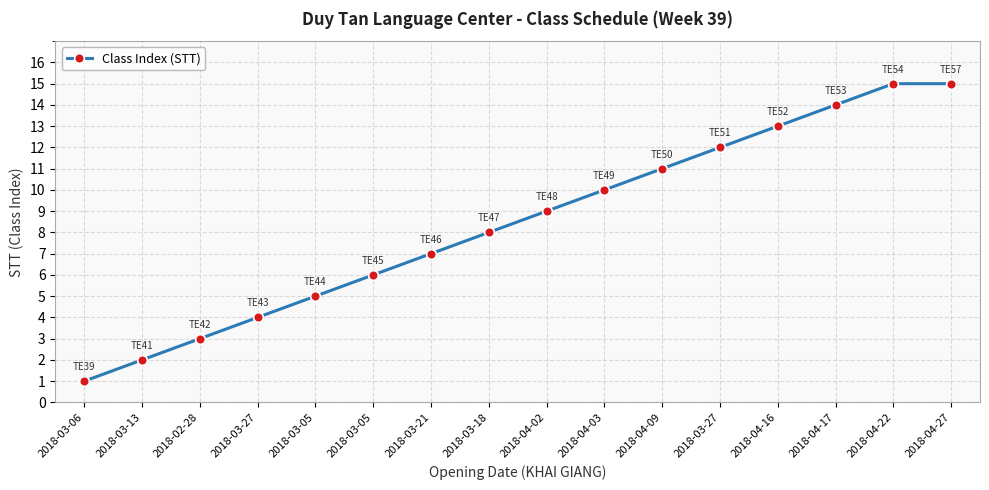

How many lines are shown in the chart?

1